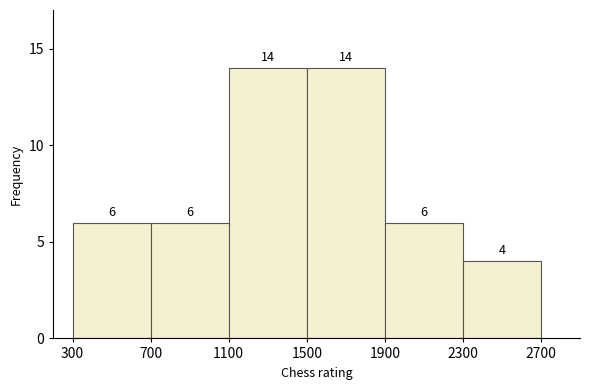

Reading left to right, transcribe this chart: for each bar, give the range it covers on the x-axis and its height.

300 to 700: 6
700 to 1100: 6
1100 to 1500: 14
1500 to 1900: 14
1900 to 2300: 6
2300 to 2700: 4